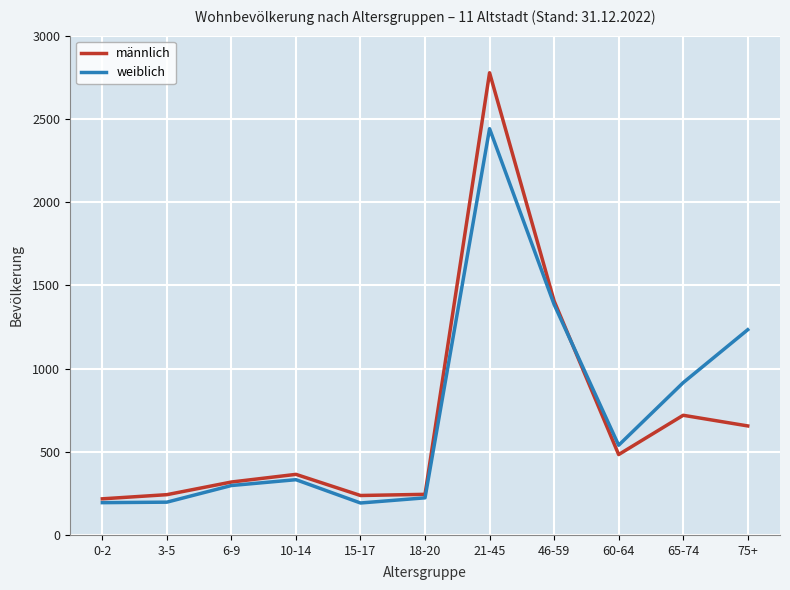

What is the total value across all series at 75+?

1888